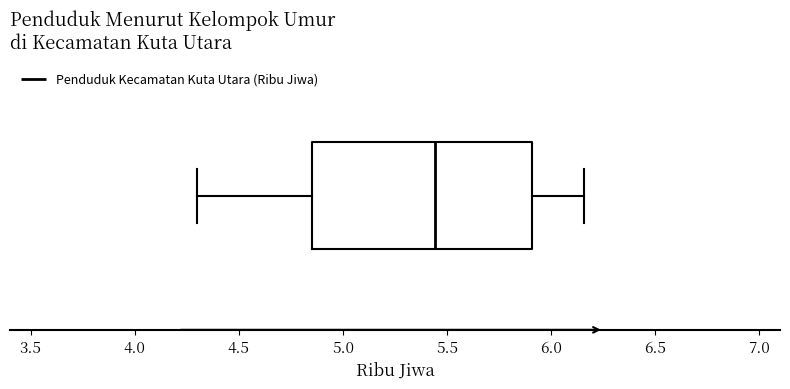

Transcribe this box plot: give where the median line is, the range the box spans, and where the two whiskers end, as read against the x-axis. The values are not printed on the chart, so give them approximately, as read against the axis.

median 5.45, box 4.85 to 5.90, whiskers 4.30 to 6.15